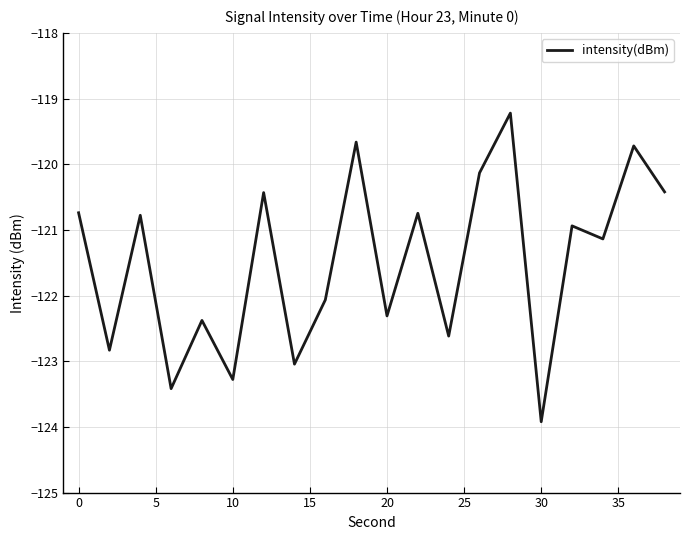

What is the maximum value shown in the chart?

-119.2